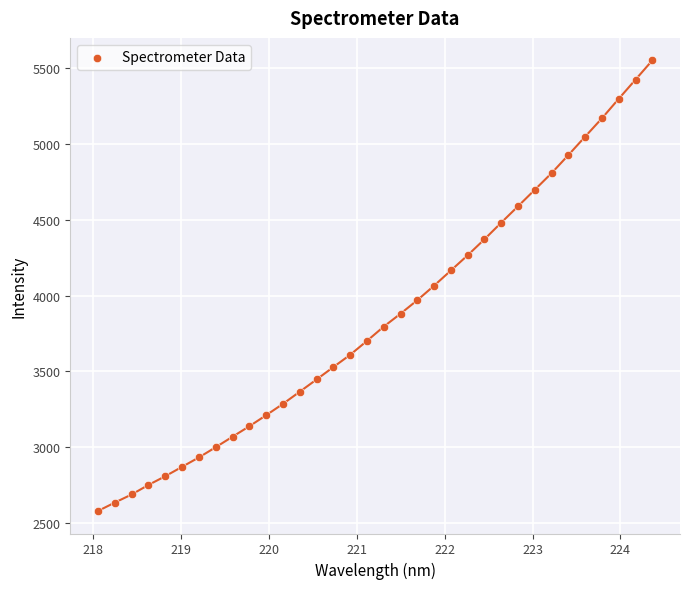

What is the range of X values (max minus min)?

6.3